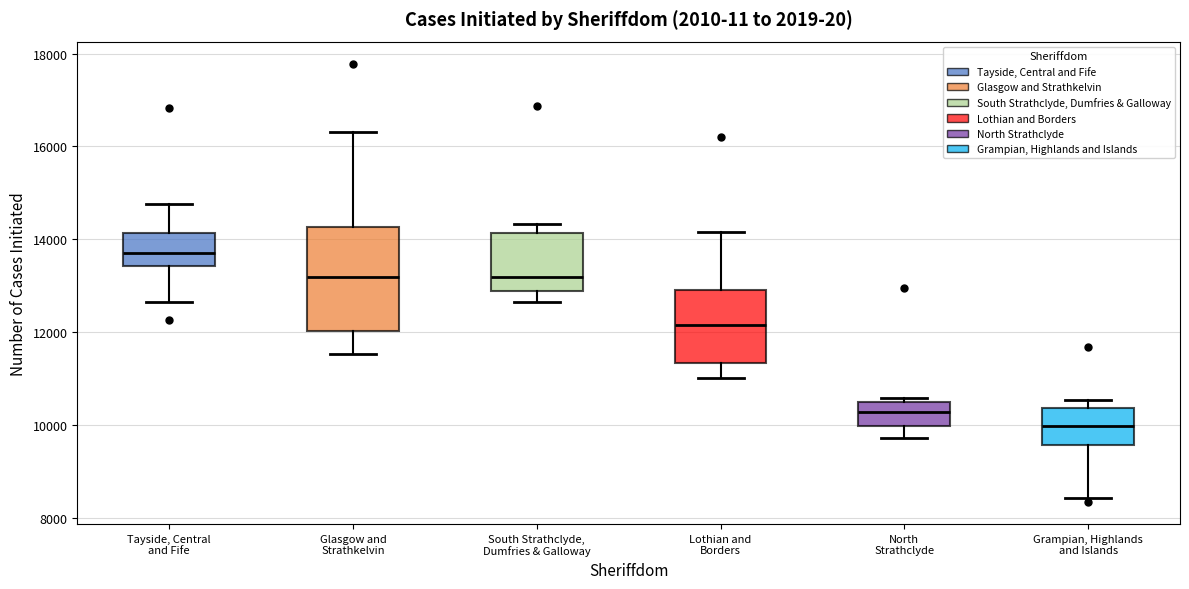

Where does the upper whisker of the box for Lothian and Borders end on the y-axis? The values are not printed on the chart, so give them approximately, as read against the axis.

14200